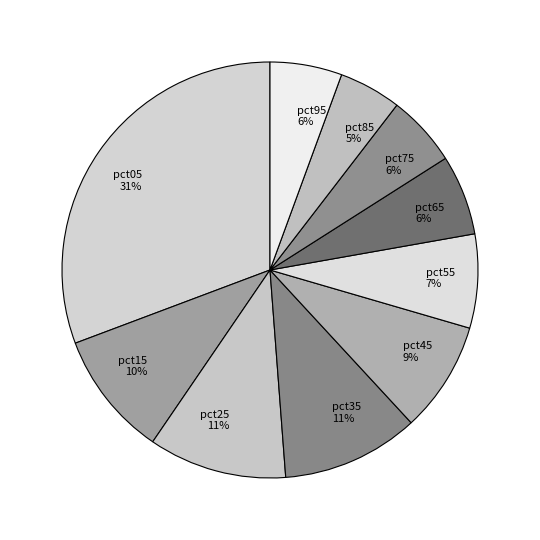

Is it true that pct95 is 11% of the pie?

False